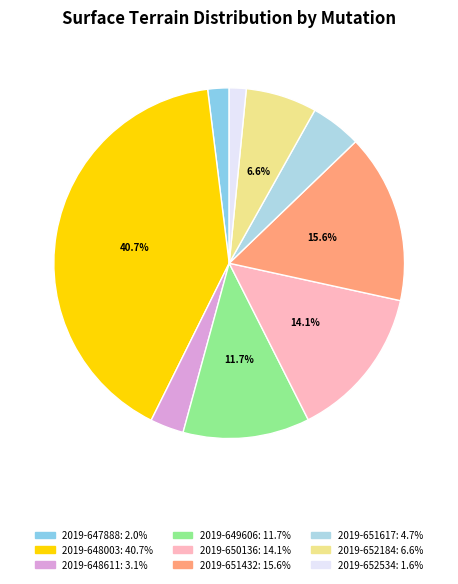

Is there a majority slice in this chart?

No